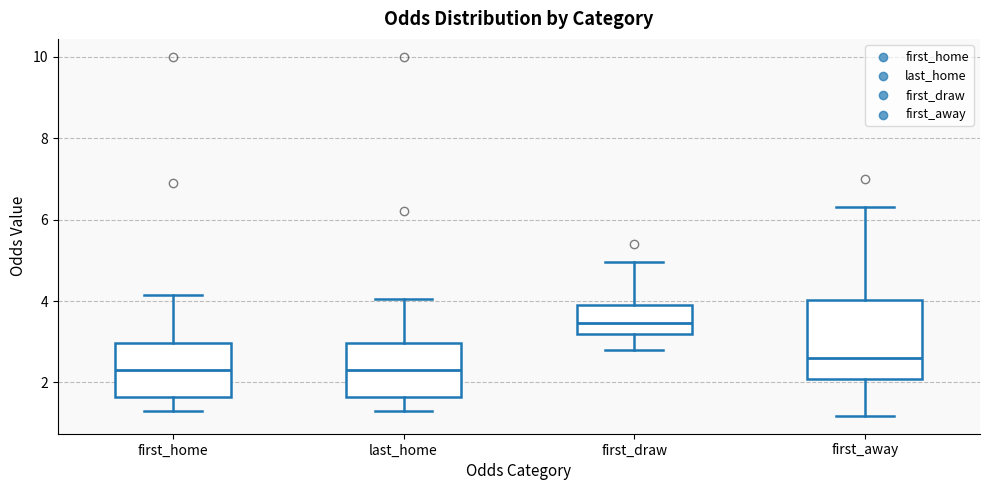

Where is the lower edge of the box for first_away on the y-axis? The values are not printed on the chart, so give them approximately, as read against the axis.

2.0